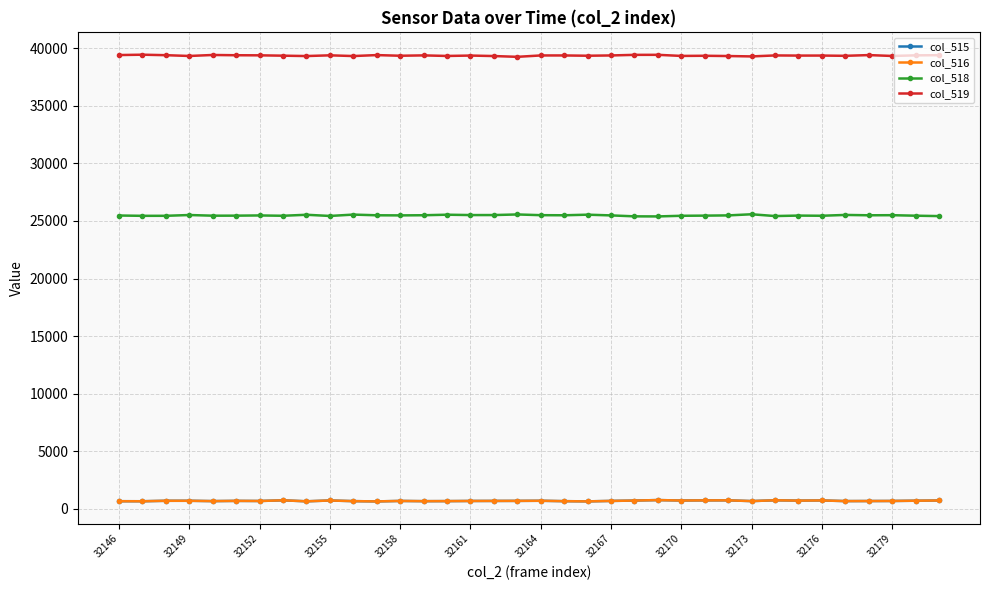

What is the greatest value displayed?

39426